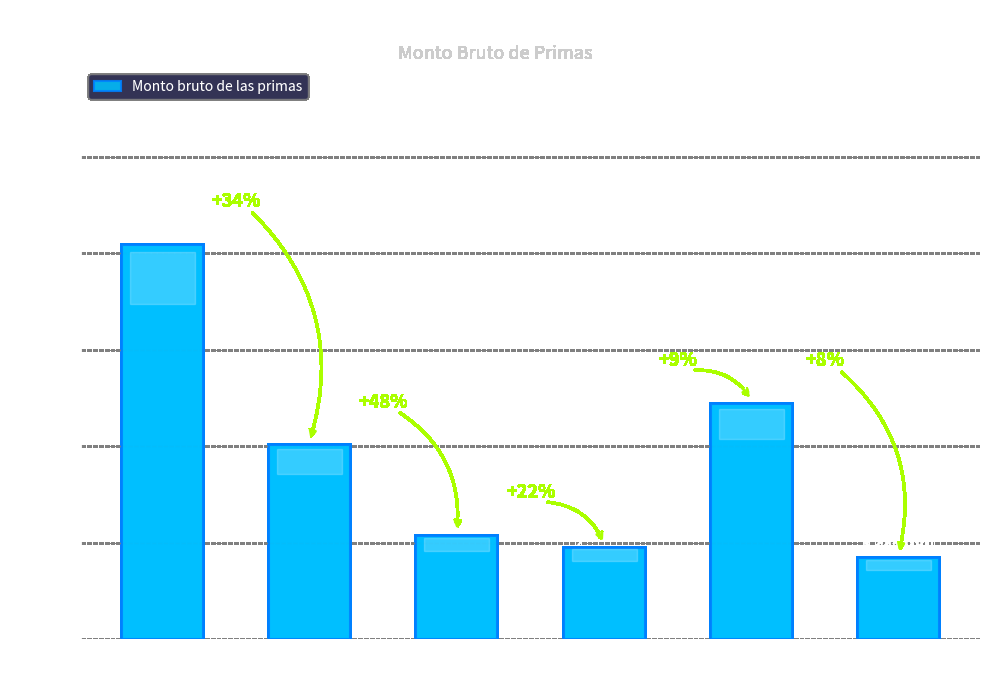

What is the value of the 6th bar from the left?

1682.6